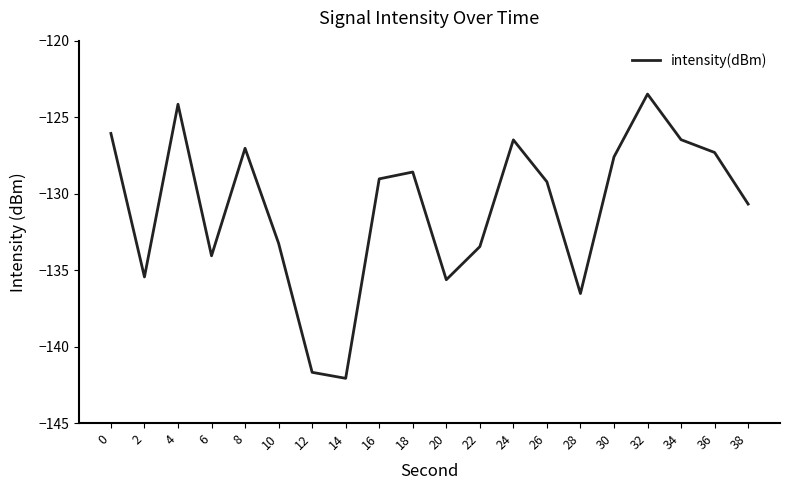

True or false: there are more than 0 points higher than both neighbors.

True